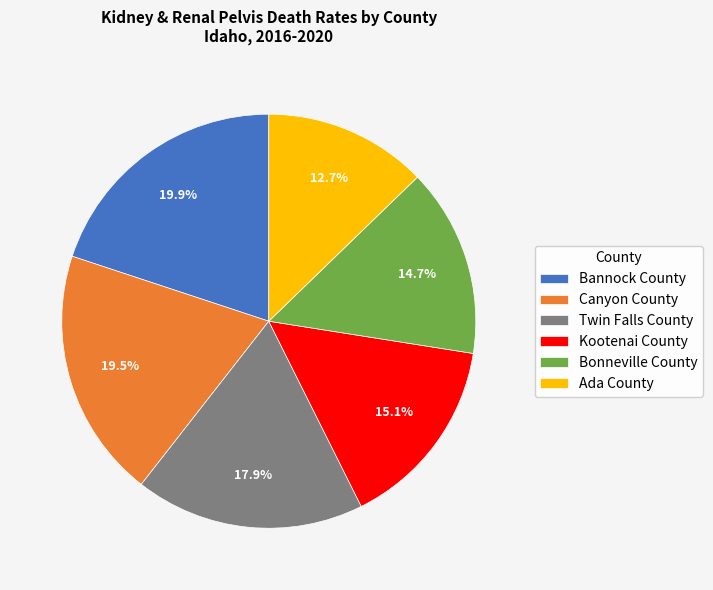

Is the sum of Ada County and Canyon County greater than half?

No